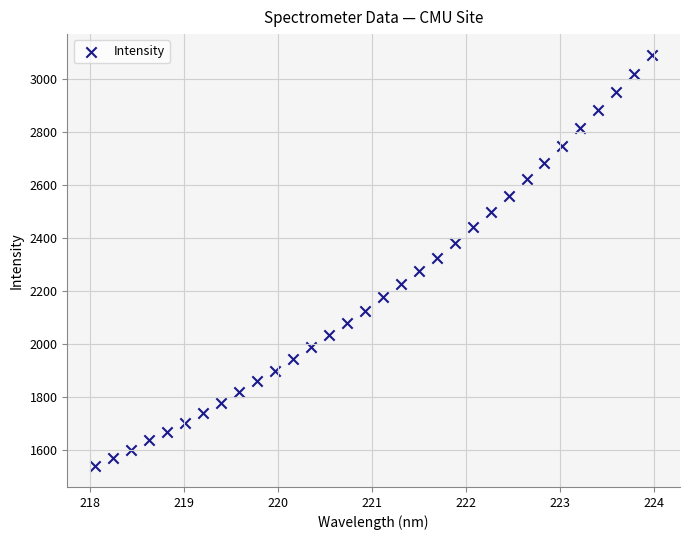

What is the range of Y values (max minus min)?

1555.2